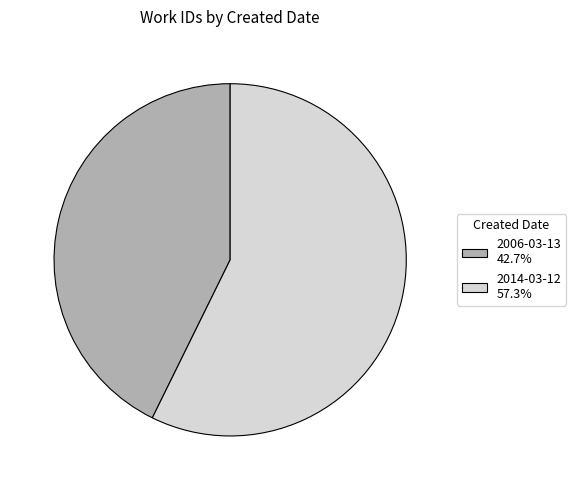

What is the ratio of the value at 2006-03-13 to the value at 2014-03-12?

0.7